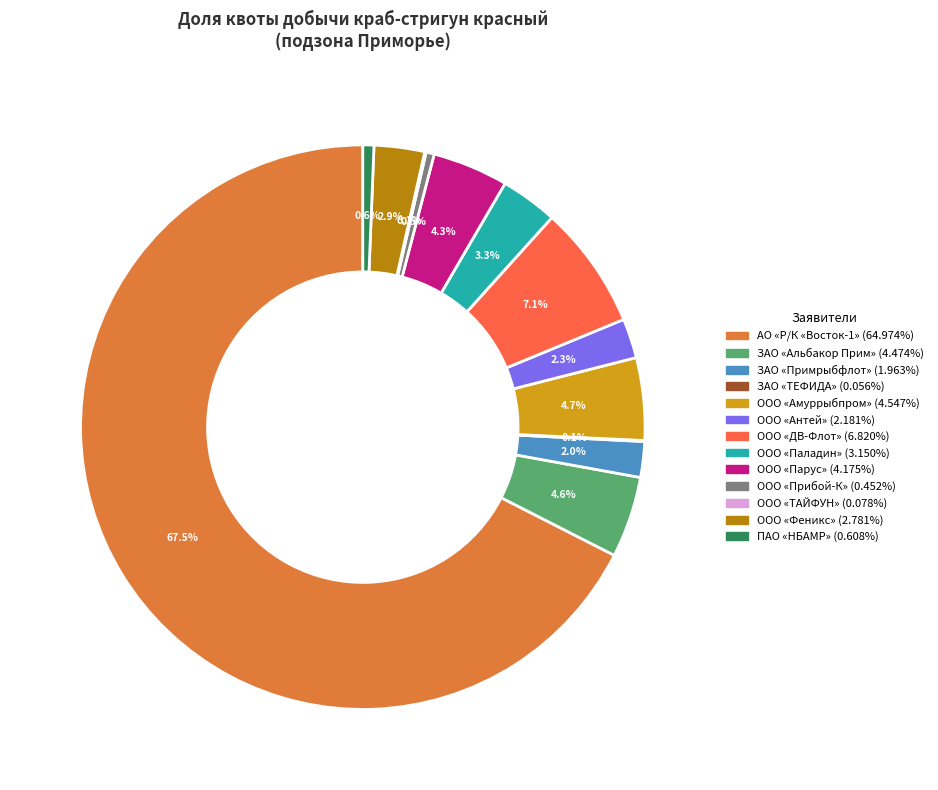

Which slice is the largest?

АО «Р/К «Восток-1»